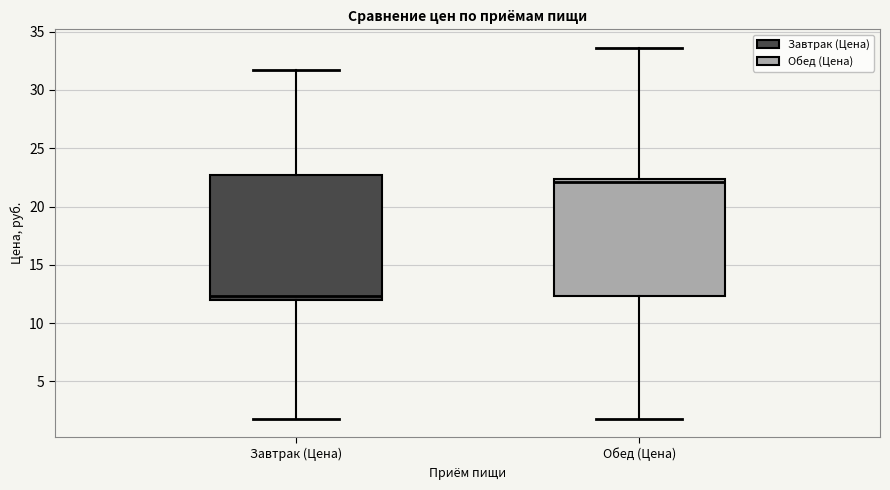

Reading left to right, read every box against the y-axis: the position of its median line, the range the box covers, and the ends of its whiskers. The values are not printed on the chart, so give them approximately, as read against the axis.

Завтрак (Цена): median 12.5, box 12.0 to 22.5, whiskers 2.0 to 31.5
Обед (Цена): median 22.0, box 12.5 to 22.5, whiskers 2.0 to 33.5